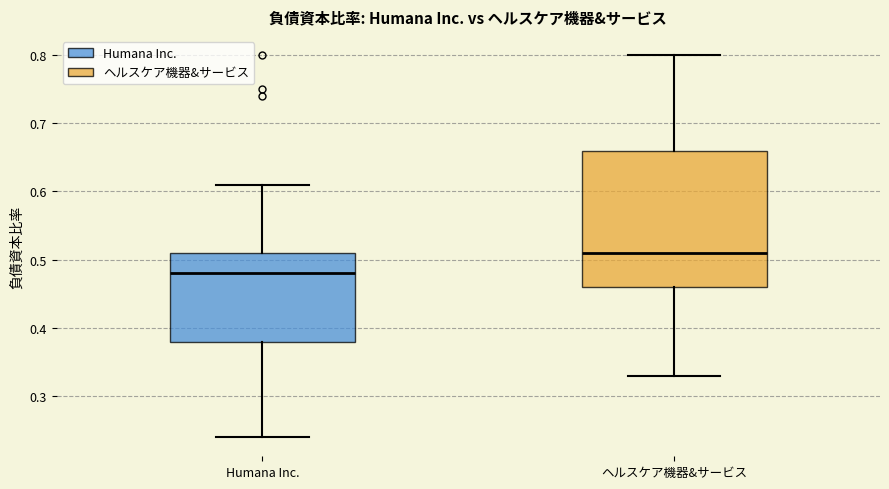

Reading left to right, read every box against the y-axis: the position of its median line, the range the box covers, and the ends of its whiskers. The values are not printed on the chart, so give them approximately, as read against the axis.

Humana Inc.: median 0.48, box 0.38 to 0.51, whiskers 0.24 to 0.61
ヘルスケア機器&サービス: median 0.51, box 0.46 to 0.66, whiskers 0.33 to 0.80